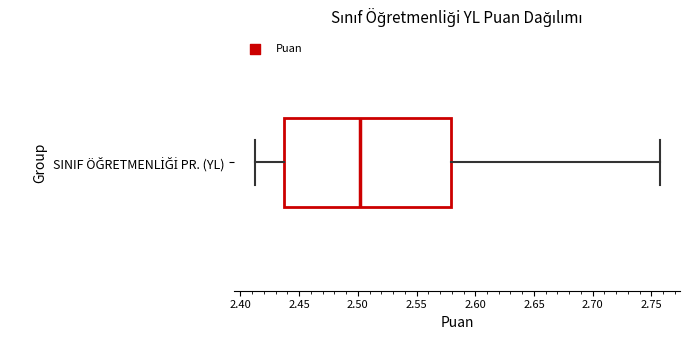

Read this box plot against the x-axis: the position of the median line, the range covered by the box, and the ends of both whiskers. The values are not printed on the chart, so give them approximately, as read against the axis.

median 2.500, box 2.435 to 2.580, whiskers 2.410 to 2.755